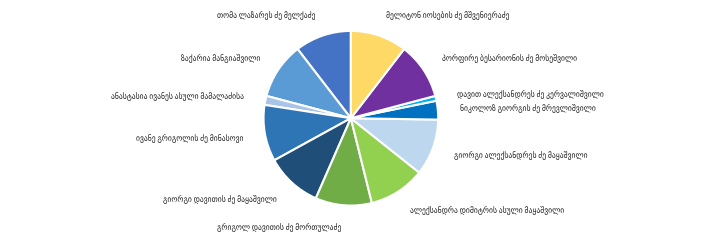

Is there a majority slice in this chart?

No